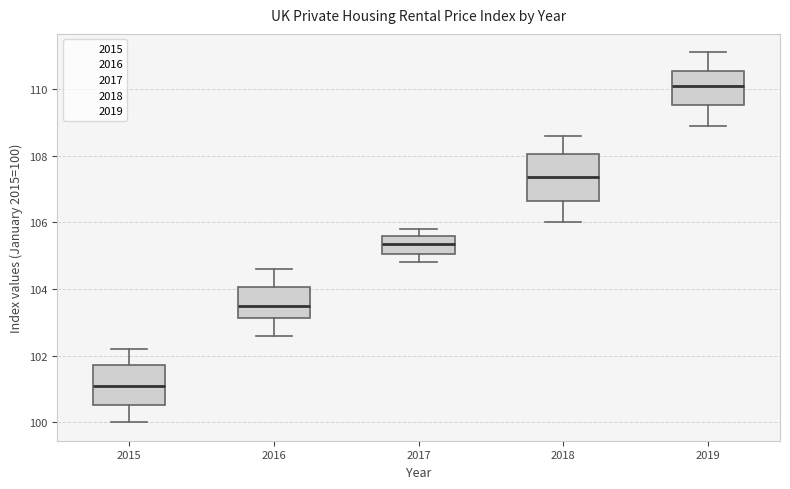

Reading left to right, read every box against the y-axis: the position of its median line, the range the box covers, and the ends of its whiskers. The values are not printed on the chart, so give them approximately, as read against the axis.

2015: median 101.2, box 100.6 to 101.8, whiskers 100.0 to 102.2
2016: median 103.6, box 103.2 to 104.0, whiskers 102.6 to 104.6
2017: median 105.4, box 105.0 to 105.6, whiskers 104.8 to 105.8
2018: median 107.4, box 106.6 to 108.0, whiskers 106.0 to 108.6
2019: median 110.2, box 109.6 to 110.6, whiskers 109.0 to 111.2